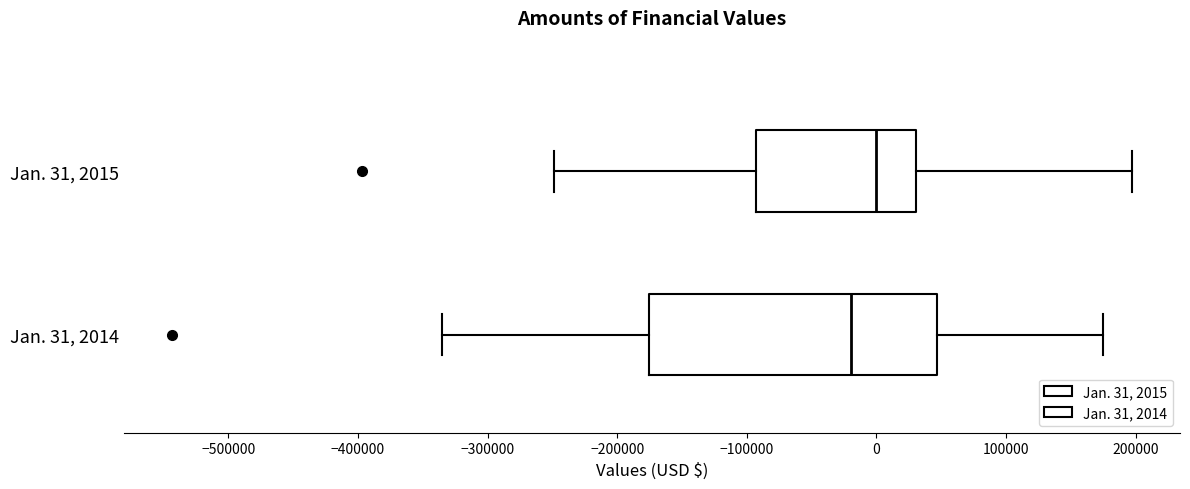

Where is the left edge of the box for Jan. 31, 2015 on the x-axis? The values are not printed on the chart, so give them approximately, as read against the axis.

-90000